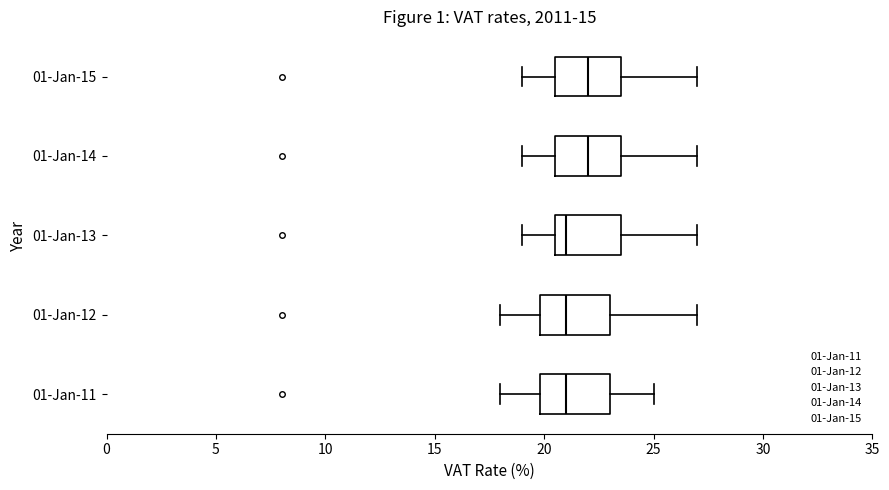

Reading bottom to top, transcribe this box plot: for each box, give where its median line is, the range the box spans, and where its two whiskers end, as read against the x-axis. The values are not printed on the chart, so give them approximately, as read against the axis.

01-Jan-11: median 21.0, box 20.0 to 23.0, whiskers 18.0 to 25.0
01-Jan-12: median 21.0, box 20.0 to 23.0, whiskers 18.0 to 27.0
01-Jan-13: median 21.0, box 20.5 to 23.5, whiskers 19.0 to 27.0
01-Jan-14: median 22.0, box 20.5 to 23.5, whiskers 19.0 to 27.0
01-Jan-15: median 22.0, box 20.5 to 23.5, whiskers 19.0 to 27.0